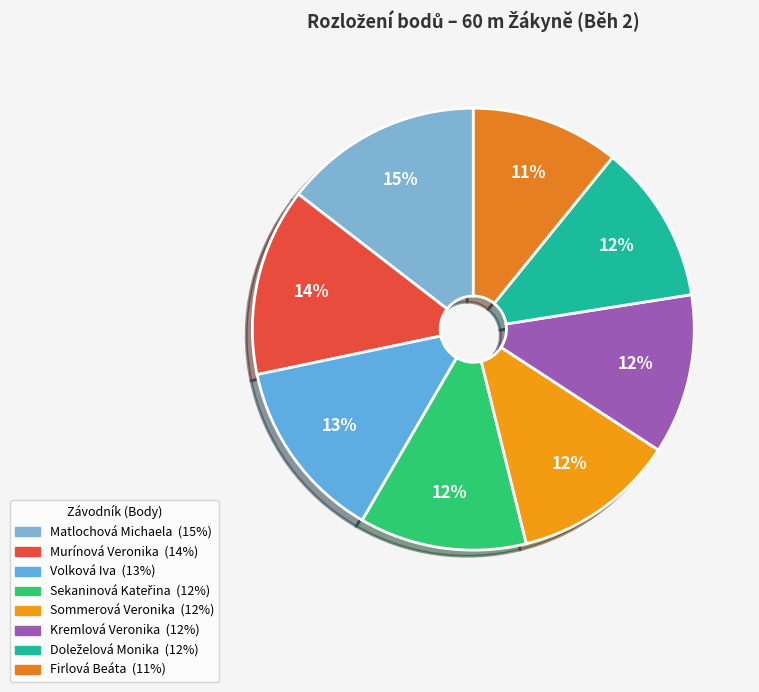

Is there a majority slice in this chart?

No